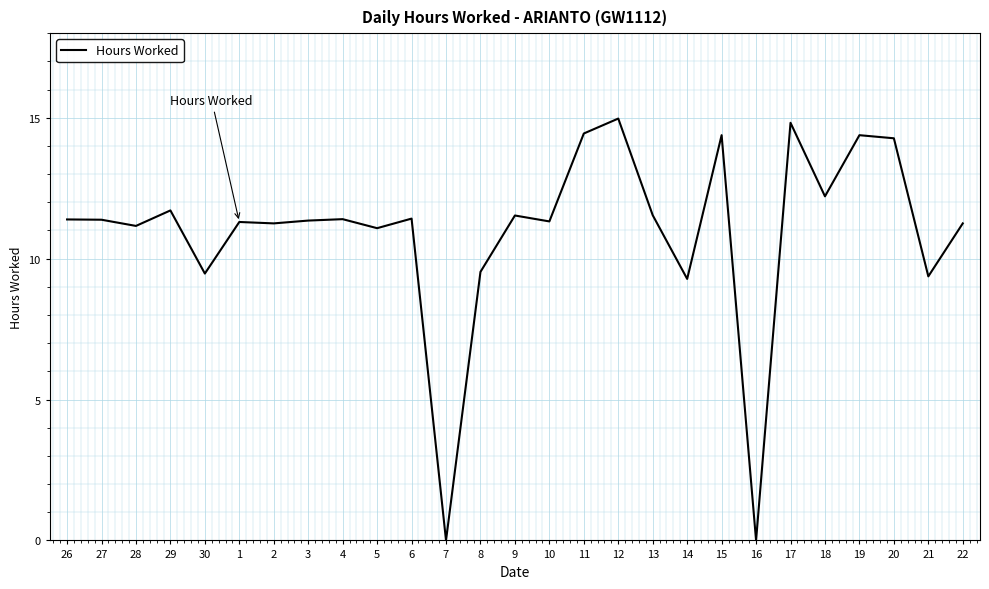

The value at 30 is 9.5. True or false?

True